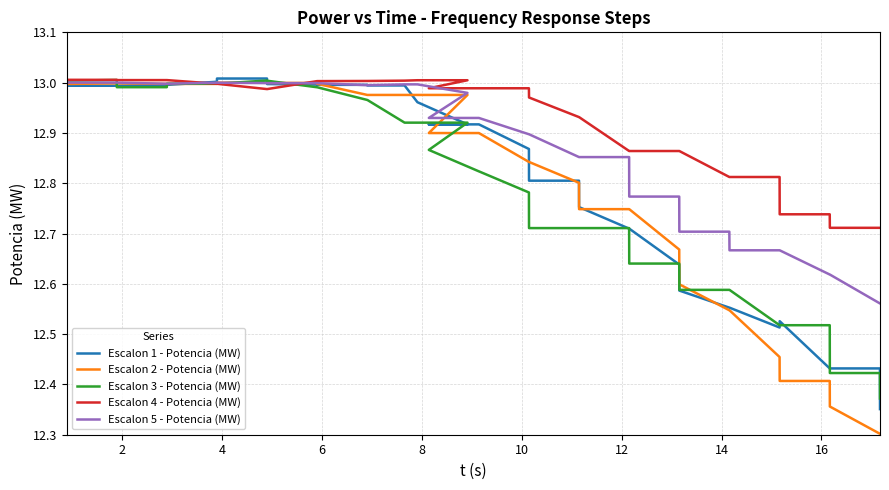

What is the highest value of the Escalon 5 - Potencia (MW) series?

13.0